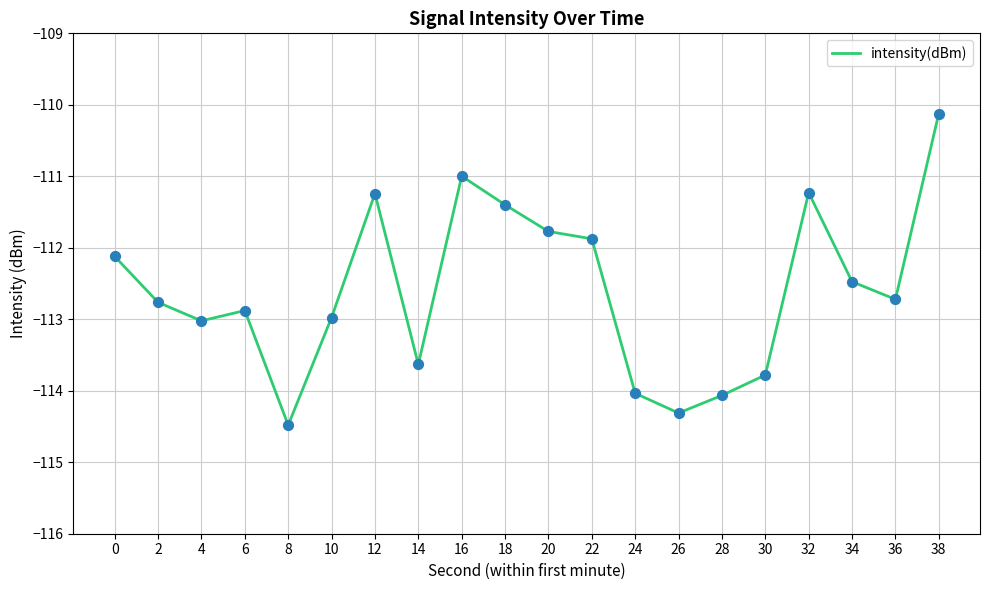

Between 38 and 18, which is larger?

38